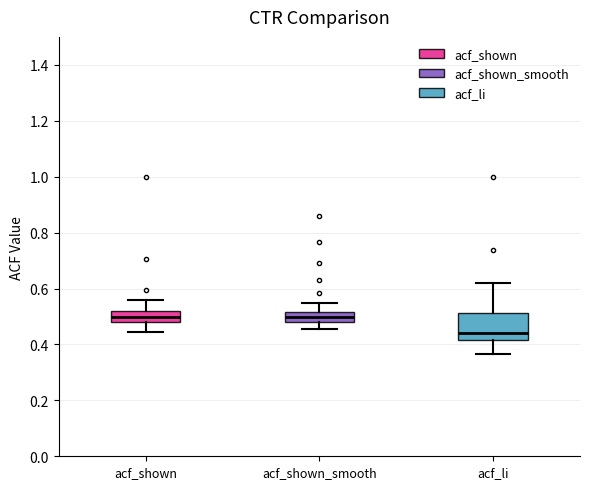

Which box is the tallest, from its lower edge to its upper edge?

acf_li